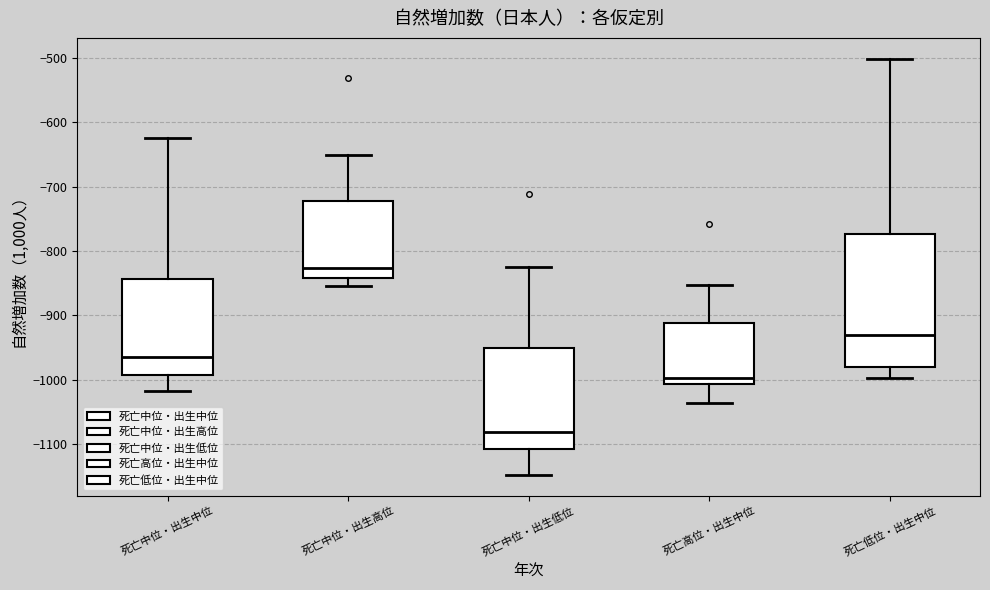

Reading left to right, read every box against the y-axis: the position of its median line, the range the box covers, and the ends of its whiskers. The values are not printed on the chart, so give them approximately, as read against the axis.

死亡中位・出生中位: median -970, box -990 to -840, whiskers -1020 to -620
死亡中位・出生高位: median -830, box -840 to -720, whiskers -850 to -650
死亡中位・出生低位: median -1080, box -1110 to -950, whiskers -1150 to -820
死亡高位・出生中位: median -1000, box -1010 to -910, whiskers -1040 to -850
死亡低位・出生中位: median -930, box -980 to -770, whiskers -1000 to -500